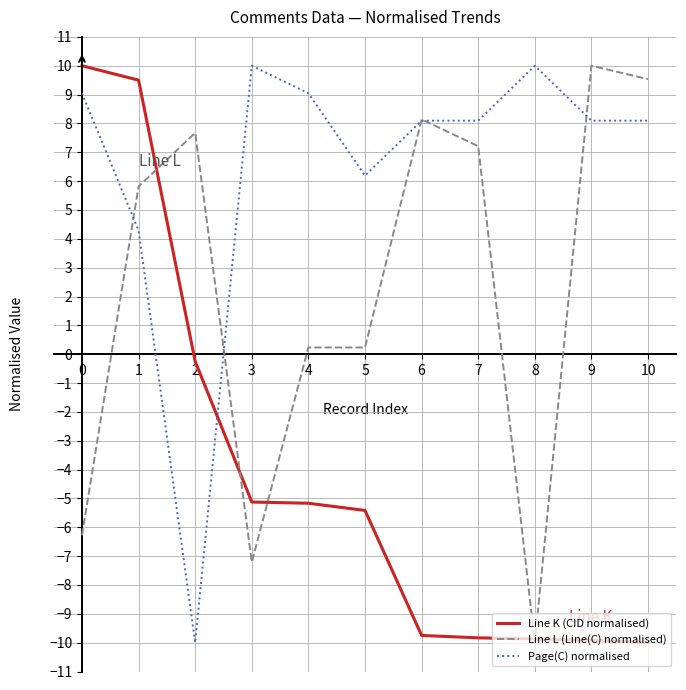

Where do Line K (CID normalised) and Page(C) normalised first cross each other?

2 and 3